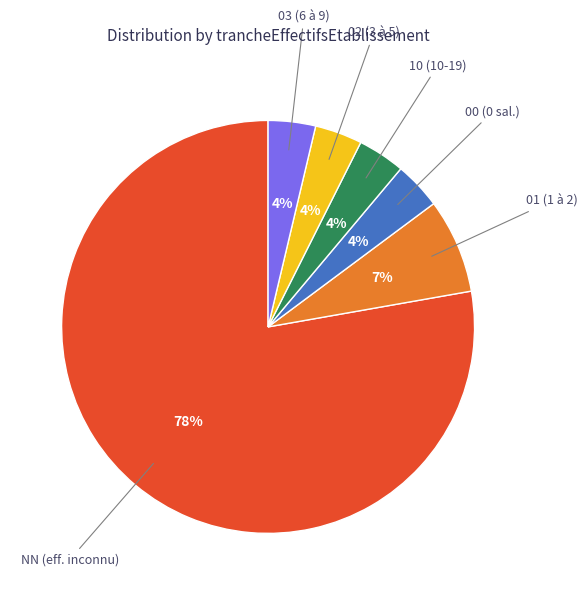

Is there any slice that represents more than half of the pie?

Yes